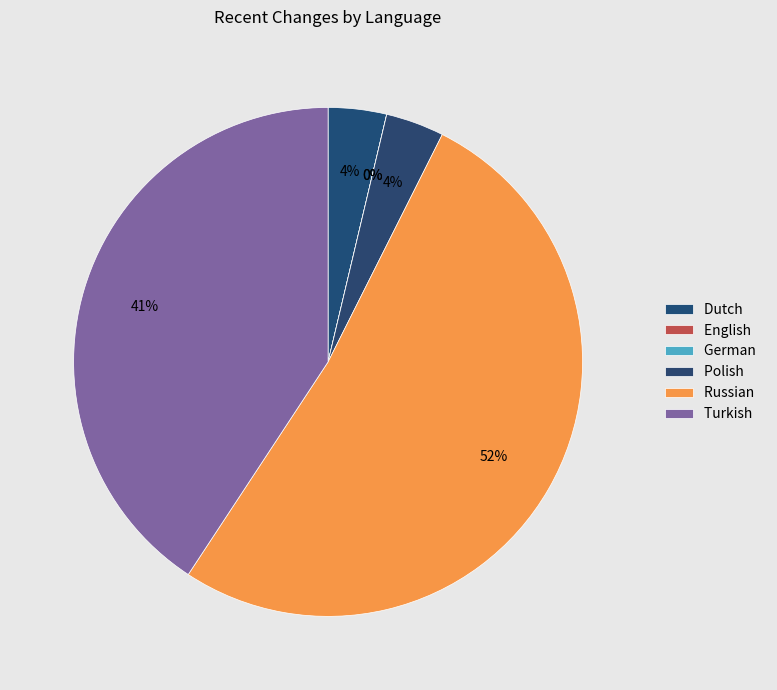

What is the change in value from German to Turkish?

+22